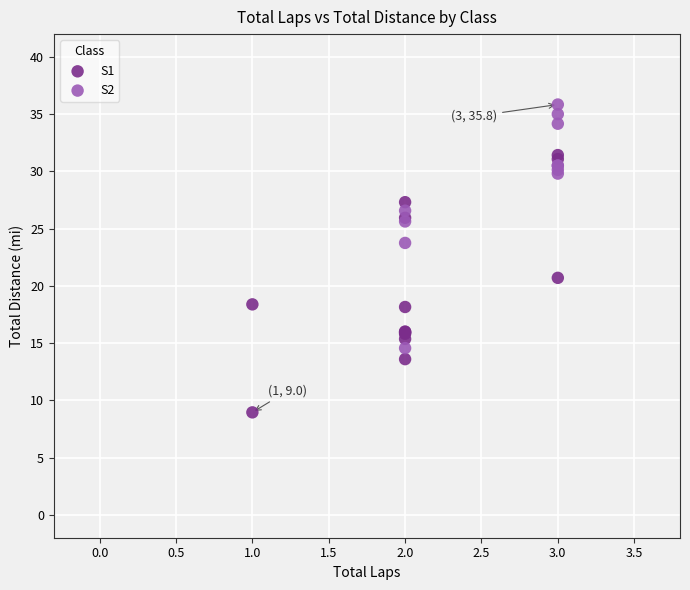

Which series reaches the minimum Y coordinate?

S1